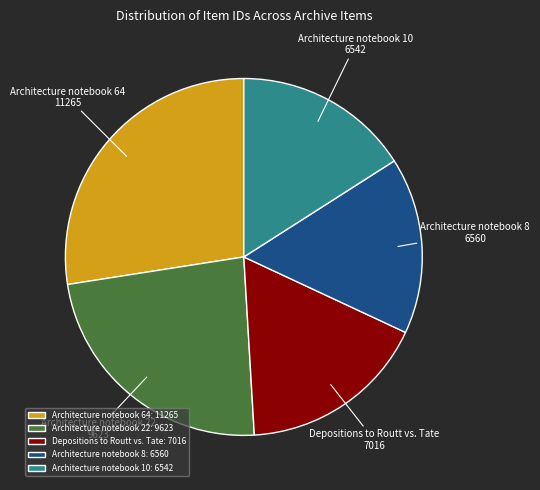

Count the number of slices in the pie.

5